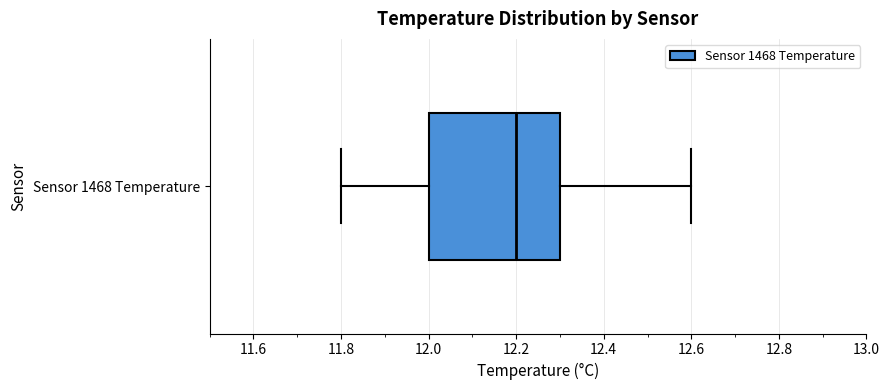

Transcribe this box plot: give where the median line is, the range the box spans, and where the two whiskers end, as read against the x-axis. The values are not printed on the chart, so give them approximately, as read against the axis.

median 12.2, box 12.0 to 12.3, whiskers 11.8 to 12.6